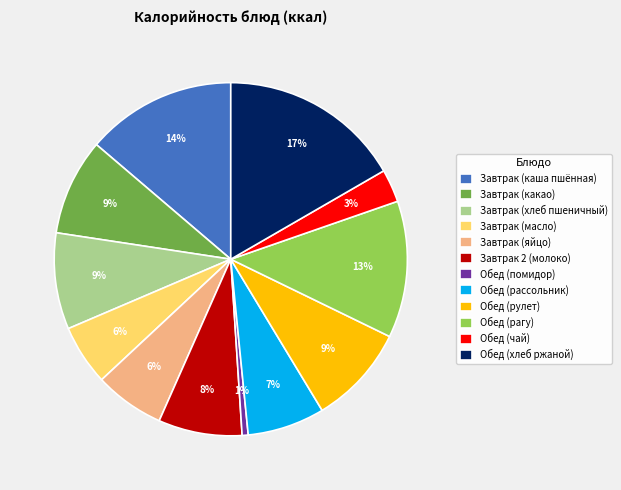

Between Обед (рулет) and Обед (рагу), which is larger?

Обед (рагу)